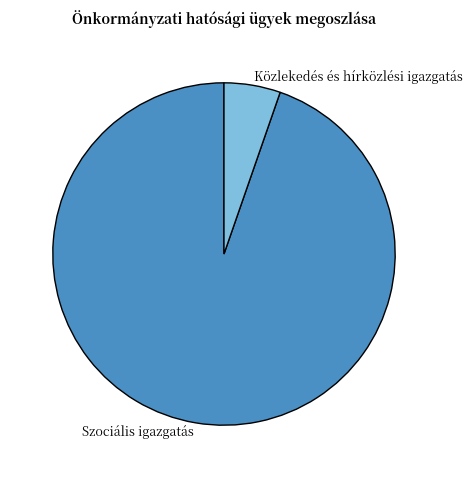

How many segments does this pie chart have?

2